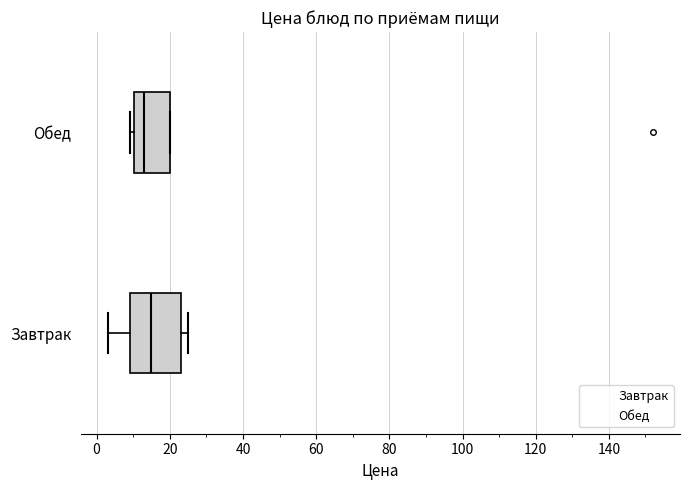

Reading bottom to top, read every box against the x-axis: the position of its median line, the range the box covers, and the ends of its whiskers. The values are not printed on the chart, so give them approximately, as read against the axis.

Завтрак: median 16, box 10 to 24, whiskers 4 to 26
Обед: median 14, box 10 to 20, whiskers 10 (just left of the box's left edge) to 20